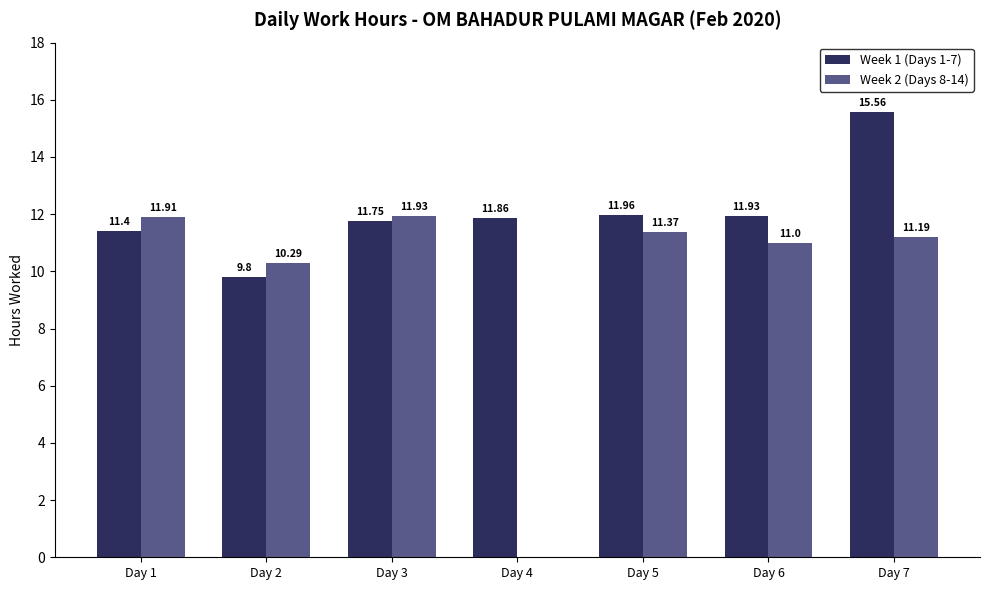

What is the approximate value of Week 1 (Days 1-7) at Day 7?

15.6